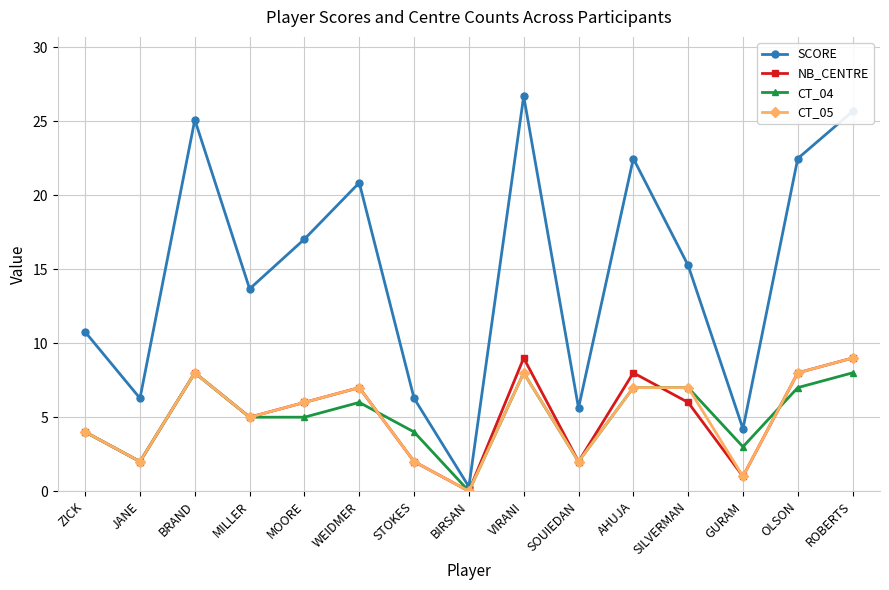

At how many categories does at least one series exceed 15?

8